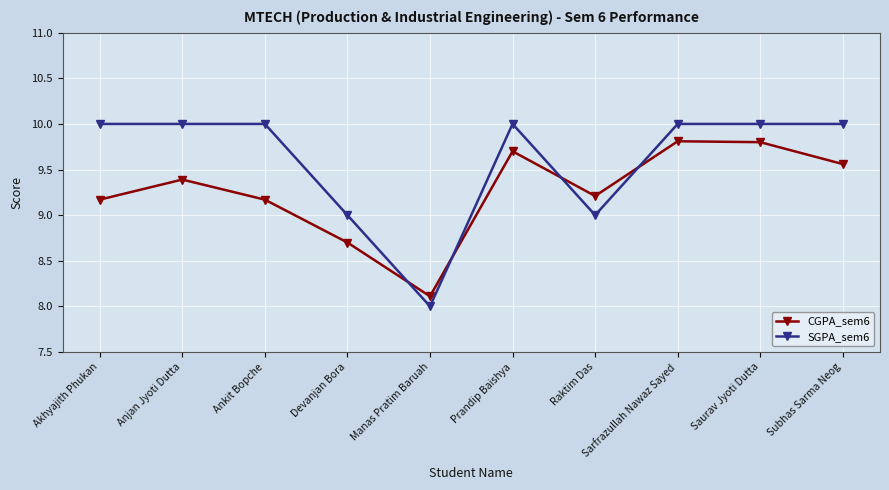

What position from the right is Akhyajith Phukan?

10